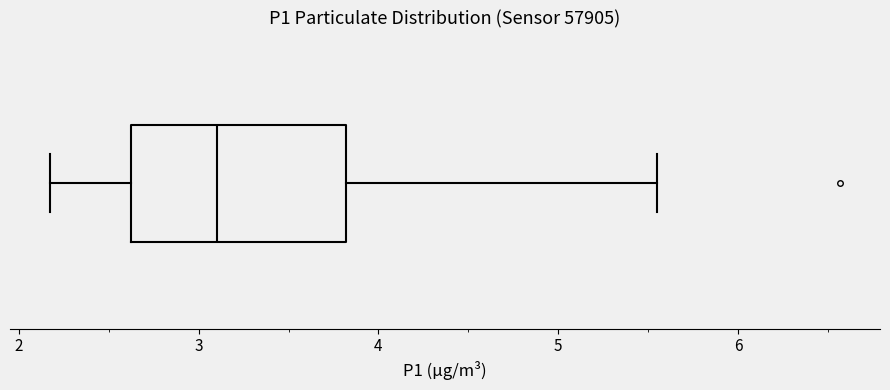

Transcribe this box plot: give where the median line is, the range the box spans, and where the two whiskers end, as read against the x-axis. The values are not printed on the chart, so give them approximately, as read against the axis.

median 3.1, box 2.6 to 3.8, whiskers 2.2 to 5.6